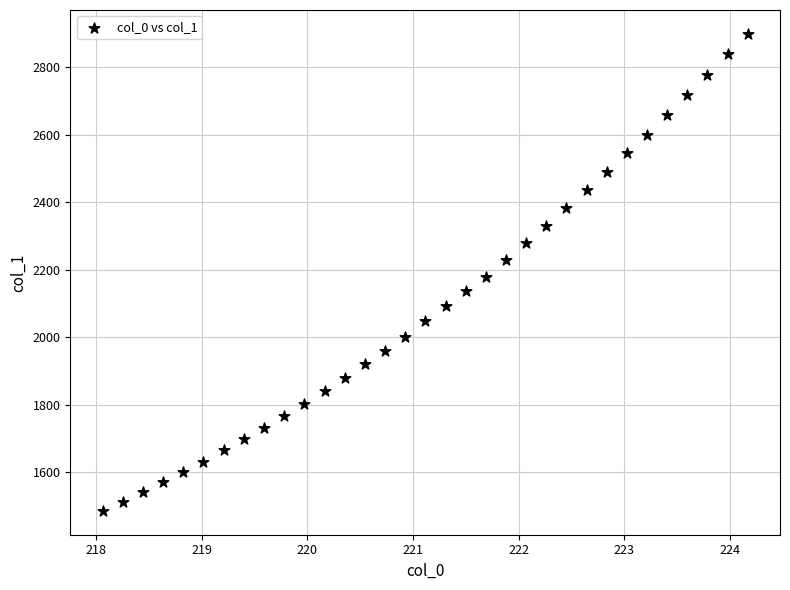

What is the range of X values (max minus min)?

6.1